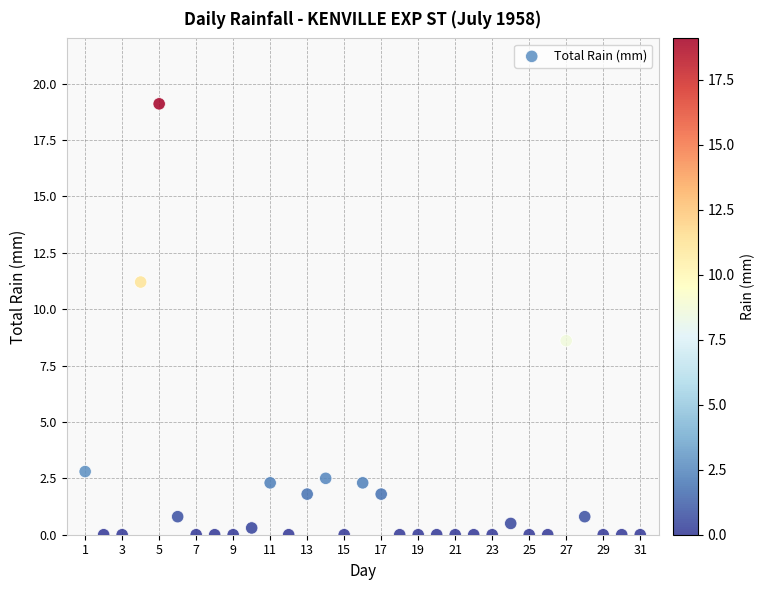

What Y value in the scatter plot is closest to 9?

8.6